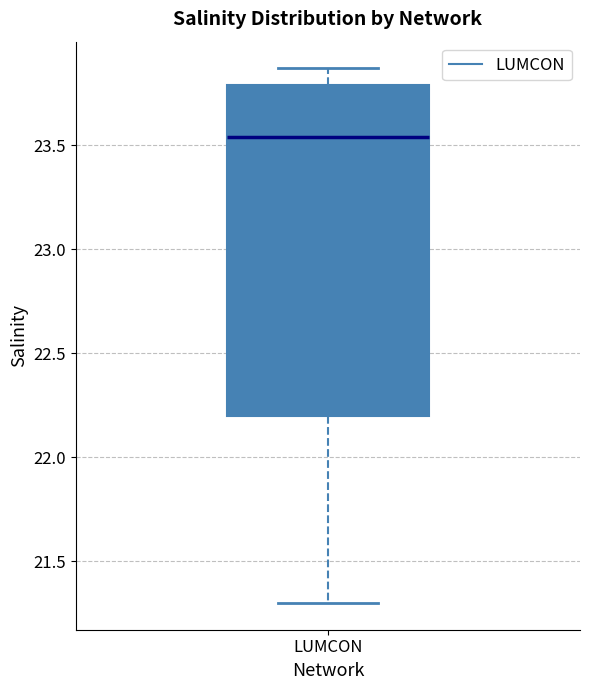

Read this box plot against the y-axis: the position of the median line, the range covered by the box, and the ends of both whiskers. The values are not printed on the chart, so give them approximately, as read against the axis.

median 23.55, box 22.20 to 23.80, whiskers 21.30 to 23.85